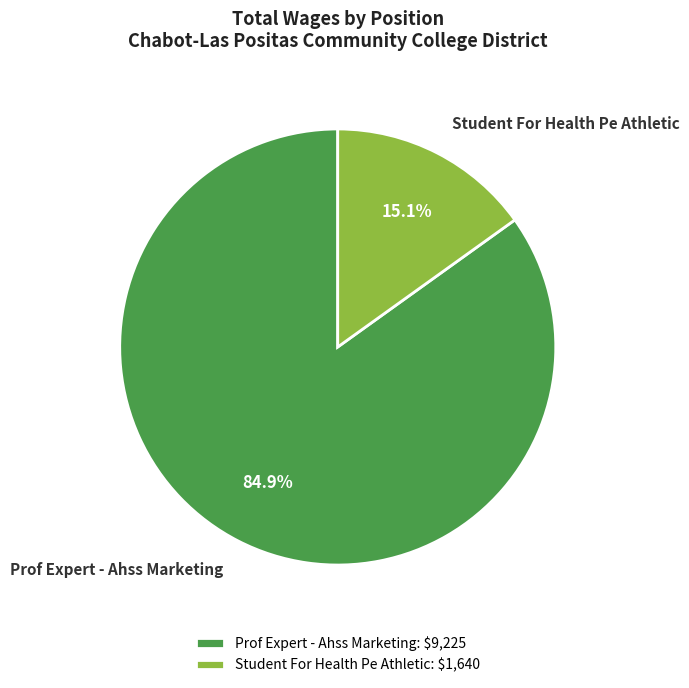

How much of the chart is everything except Student For Health Pe Athletic: $1,640?

84.9%